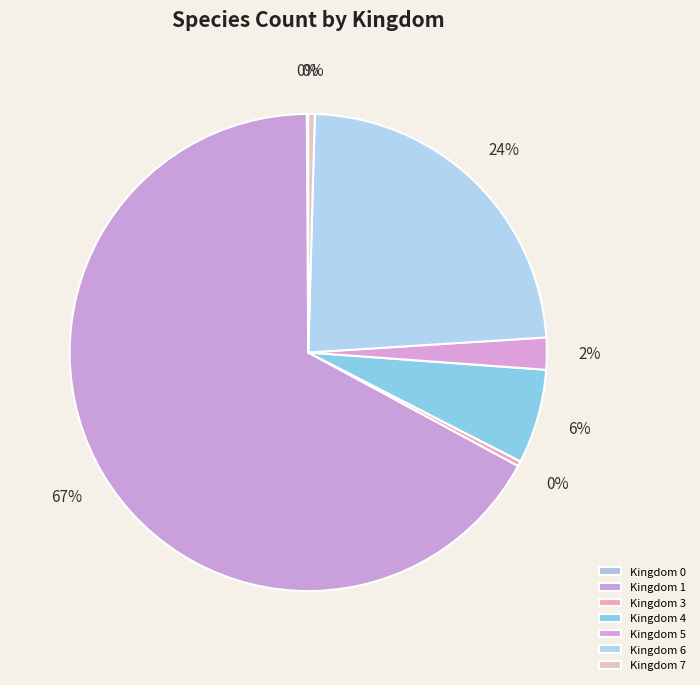

To the nearest percent, what is the difference between the largest and smallest slice percentages?

67%